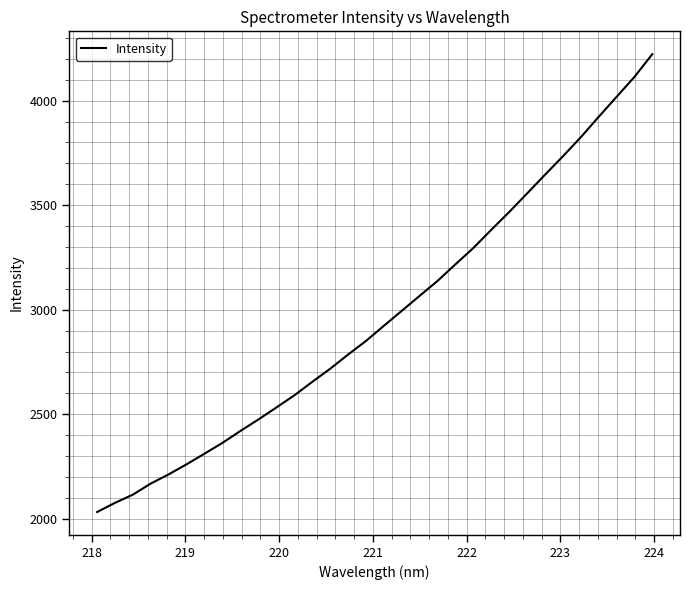

How many lines are shown in the chart?

1